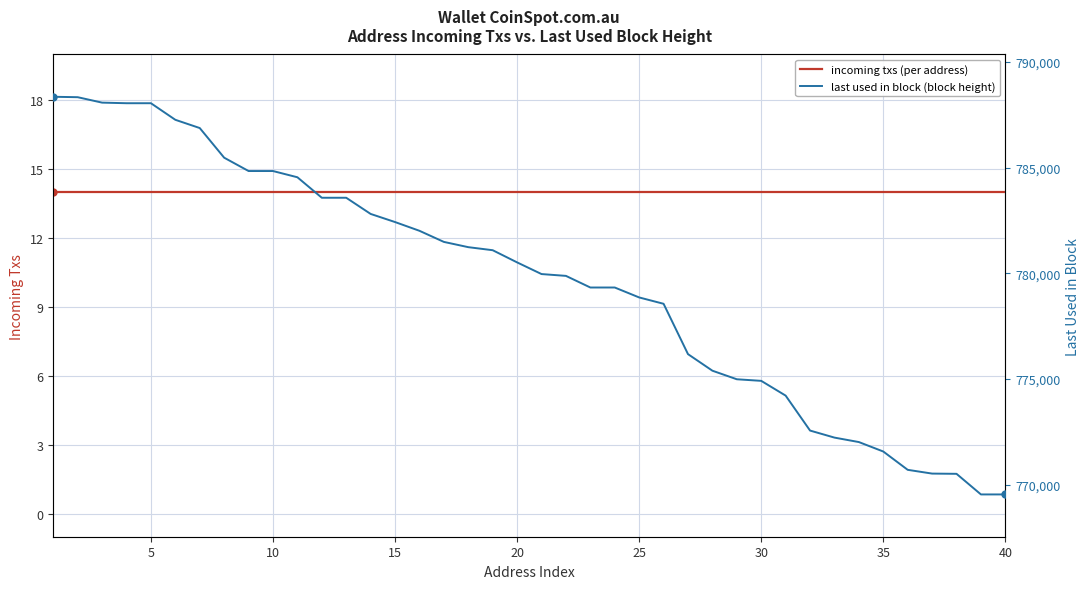

Rank the series by their maximum value, from highest to lowest.

last used in block (block height), incoming txs (per address)